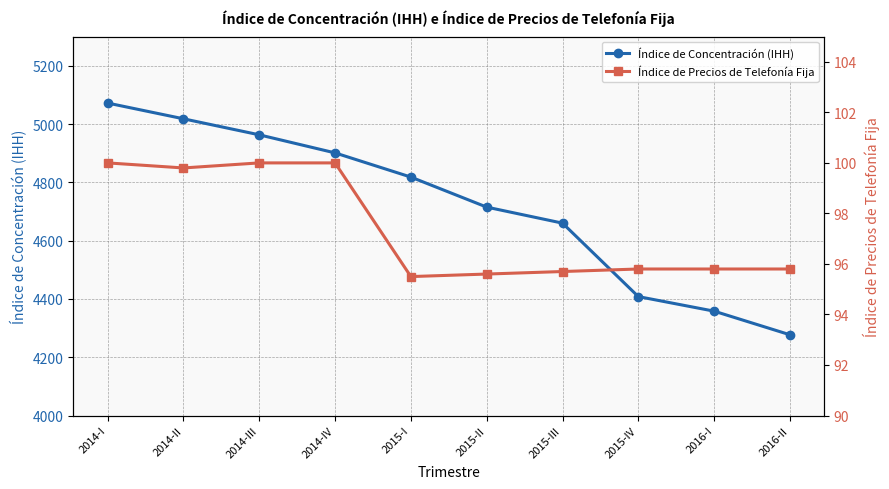

What is the lowest value of the Índice de Concentración (IHH) series?

4277